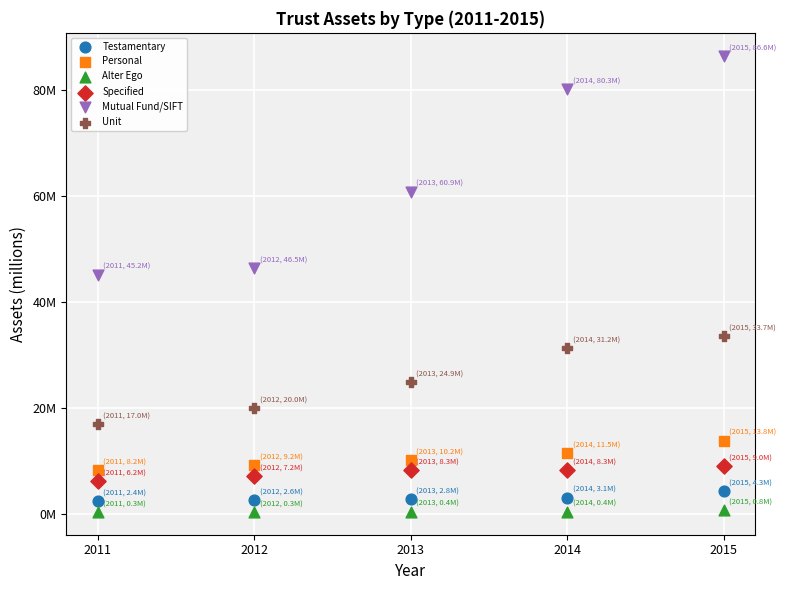

Which series has the widest spread of Y values?

Mutual Fund/SIFT